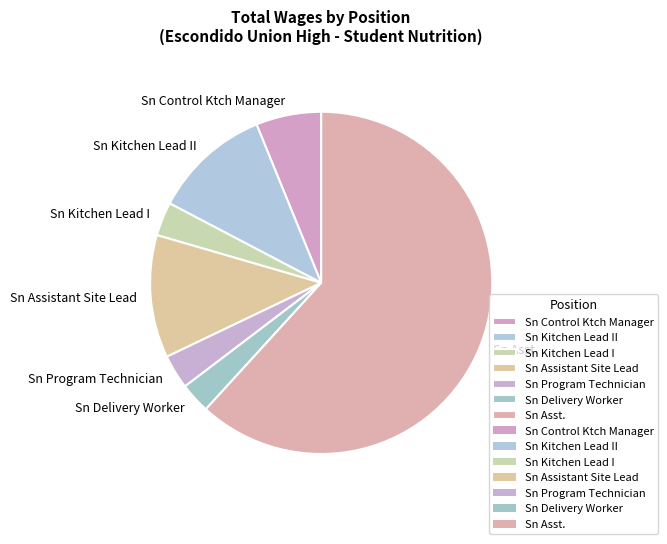

Combined, do Sn Program Technician and Sn Asst. account for over 50%?

Yes